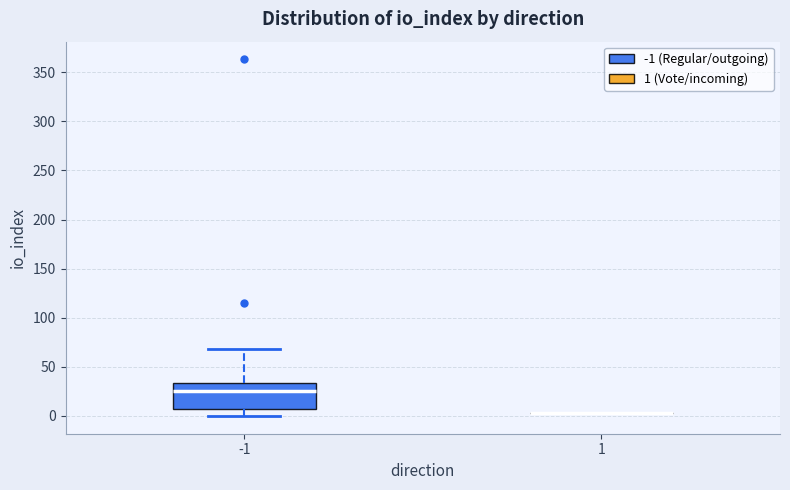

Which box is the tallest, from its lower edge to its upper edge?

-1